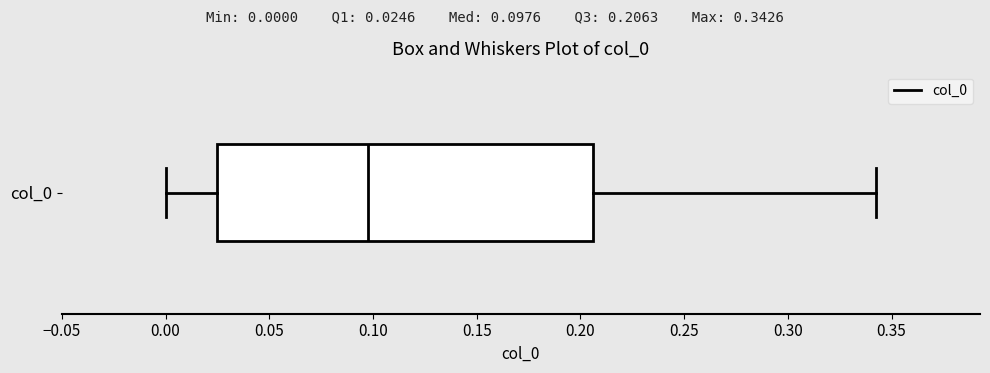

Read this box plot against the x-axis: the position of the median line, the range covered by the box, and the ends of both whiskers. The values are not printed on the chart, so give them approximately, as read against the axis.

median 0.100, box 0.025 to 0.205, whiskers 0.000 to 0.345